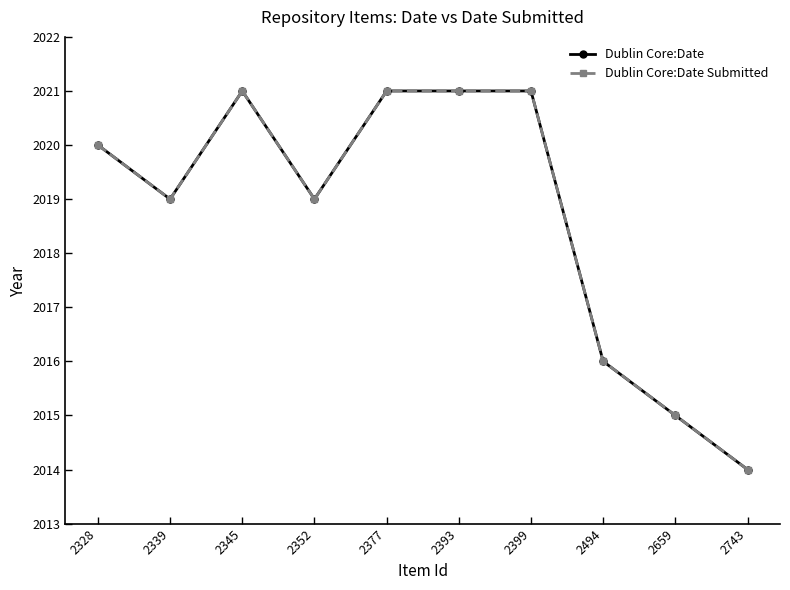

Is this an area chart (filled region under the line)?

No